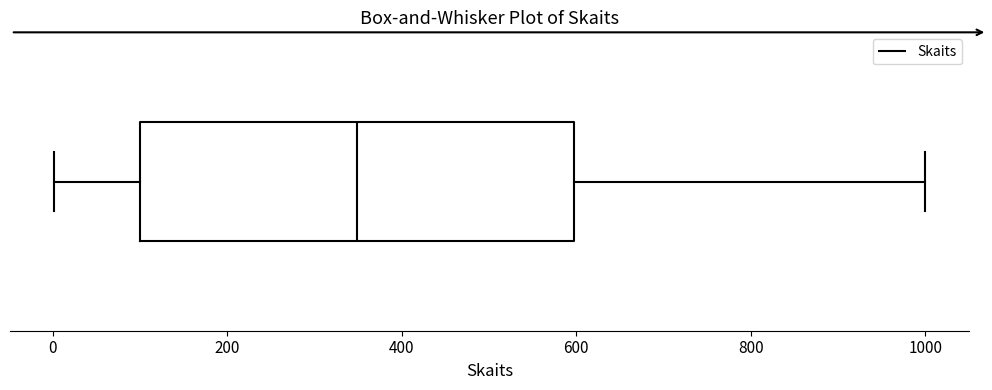

Read this box plot against the x-axis: the position of the median line, the range covered by the box, and the ends of both whiskers. The values are not printed on the chart, so give them approximately, as read against the axis.

median 340, box 100 to 600, whiskers 0 to 1000